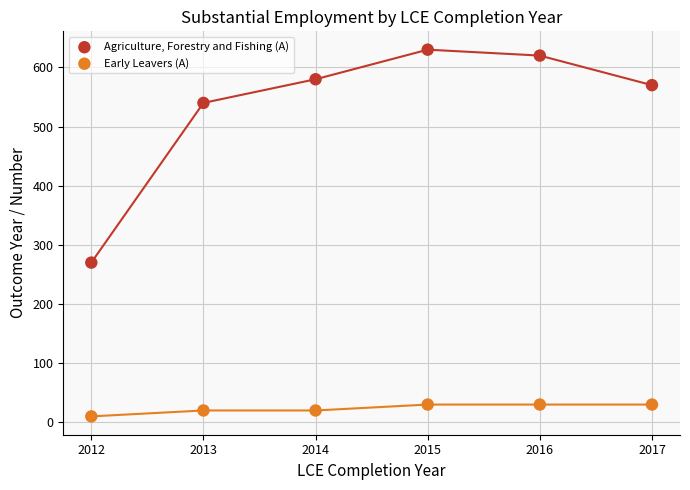

Which series has the widest spread of Y values?

Agriculture, Forestry and Fishing (A)